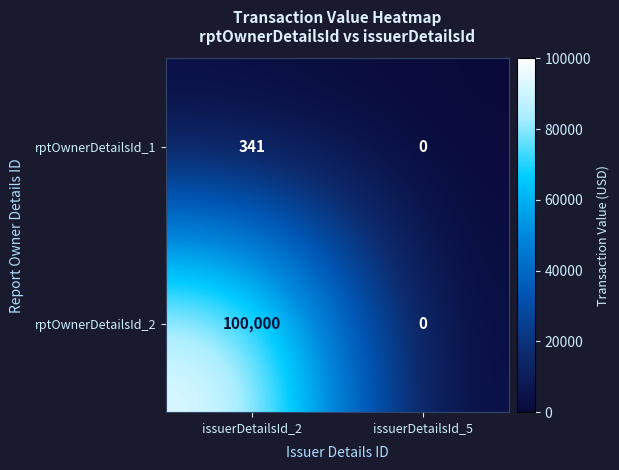

Rank the series by their maximum value, from lowest to highest.

rptOwnerDetailsId_1, rptOwnerDetailsId_2